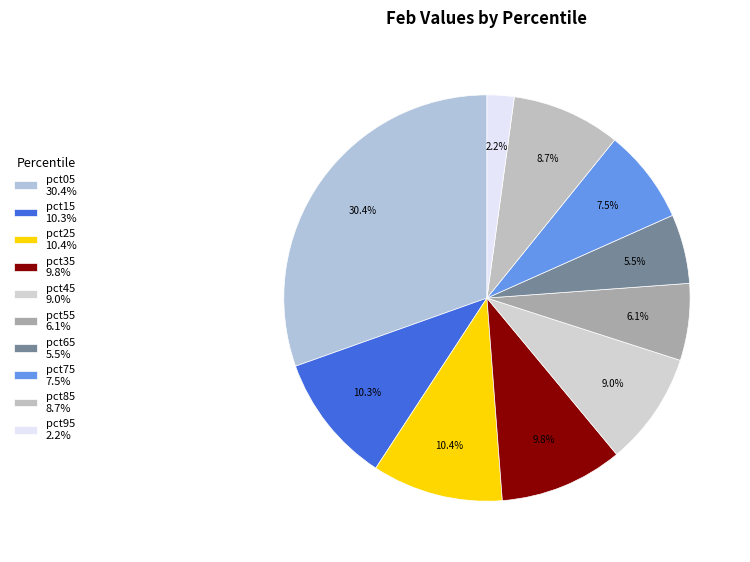

Rank the categories by value from lowest to highest.

pct95, pct65, pct55, pct75, pct85, pct45, pct35, pct15, pct25, pct05